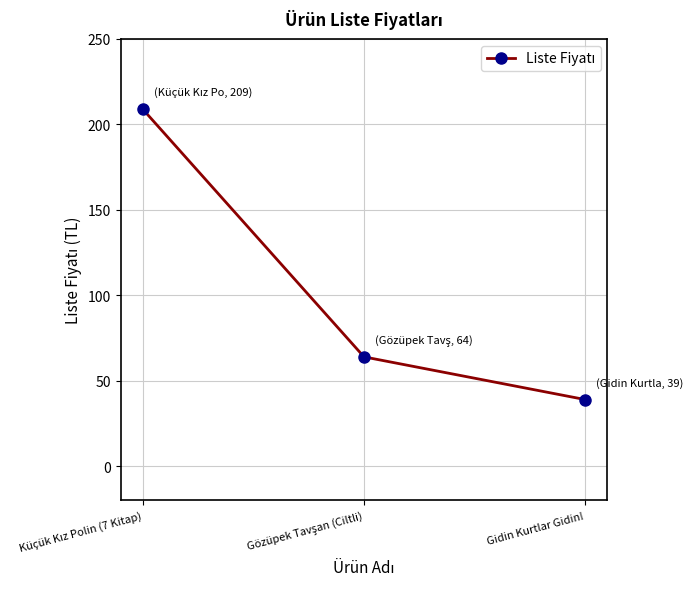

The value at Gidin Kurtlar Gidin! is 59. True or false?

False